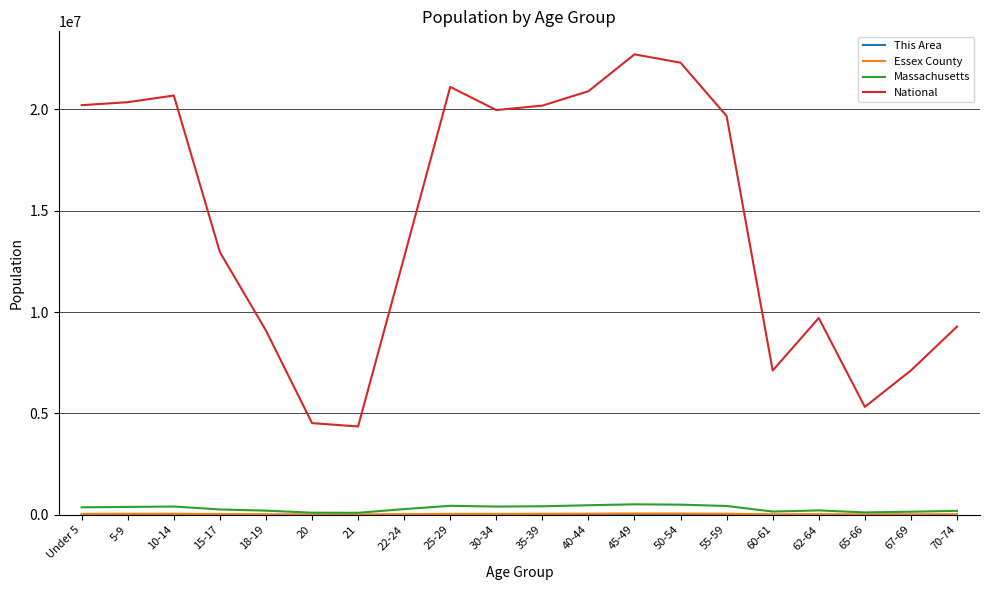

Which series has the largest total across all categories?

National